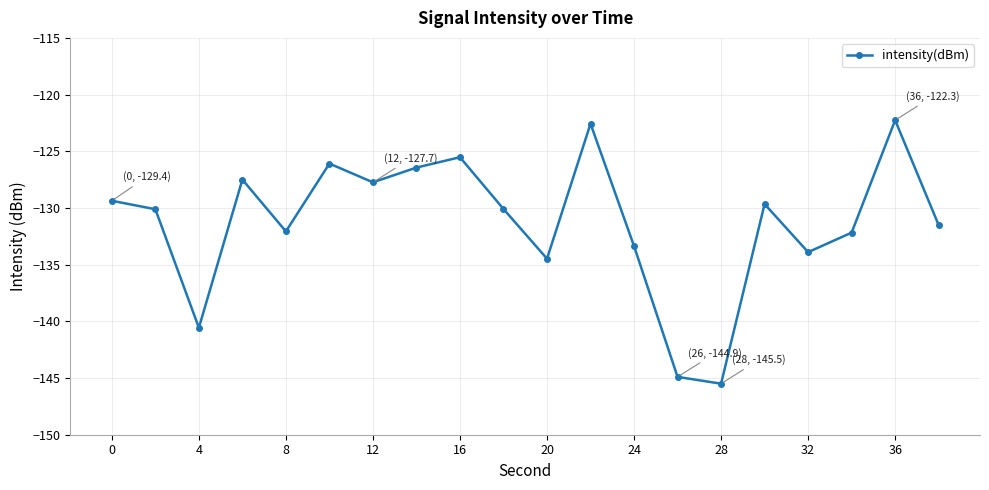

True or false: the data has more than 0 interior local peaks.

True